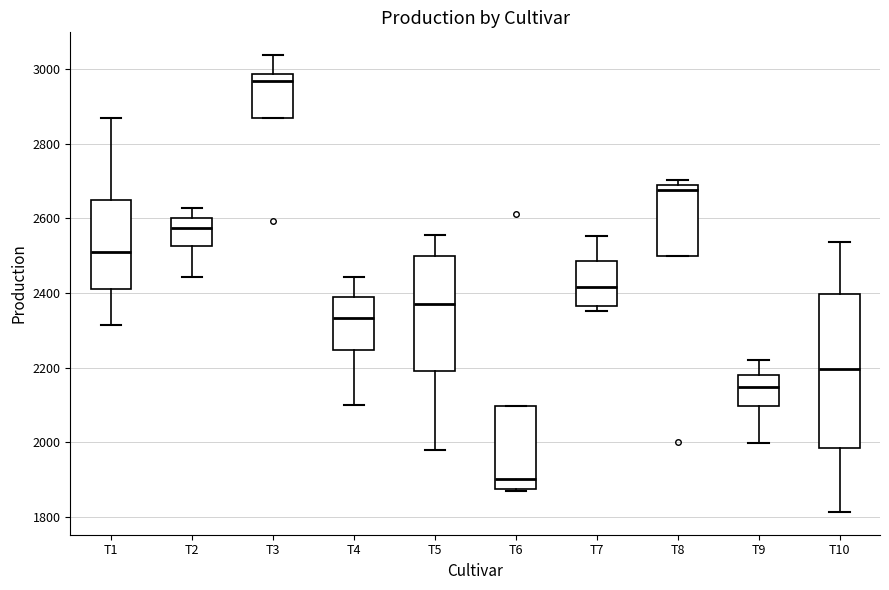

Reading left to right, transcribe this box plot: for each box, give where its median line is, the range the box spans, and where its two whiskers end, as read against the y-axis. The values are not printed on the chart, so give them approximately, as read against the axis.

T1: median 2520, box 2420 to 2660, whiskers 2320 to 2880
T2: median 2580, box 2520 to 2600, whiskers 2440 to 2620
T3: median 2960, box 2860 to 2980, whiskers 2860 to 3040
T4: median 2340, box 2240 to 2380, whiskers 2100 to 2440
T5: median 2380, box 2200 to 2500, whiskers 1980 to 2560
T6: median 1900, box 1880 to 2100, whiskers 1880 to 2100
T7: median 2420, box 2360 to 2480, whiskers 2360 (just below the box's lower edge) to 2560
T8: median 2680 (just below the box's upper edge), box 2500 to 2680, whiskers 2500 to 2700
T9: median 2140, box 2100 to 2180, whiskers 2000 to 2220
T10: median 2200, box 1980 to 2400, whiskers 1820 to 2540